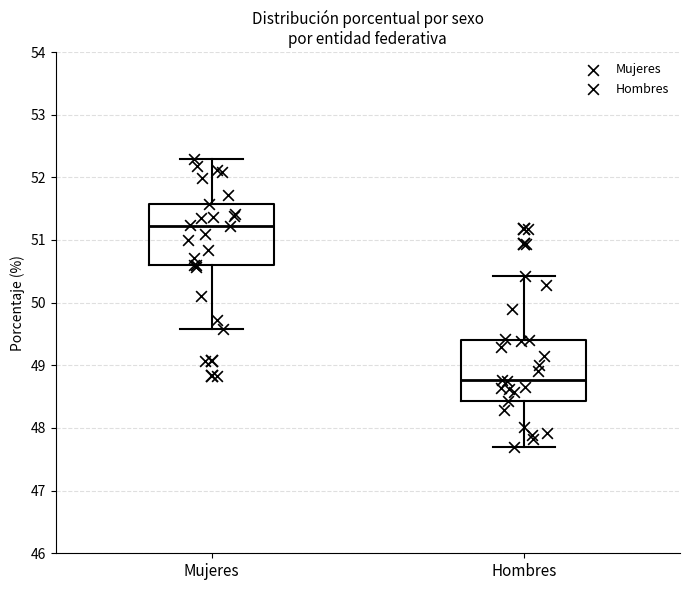

Which box's median line is the highest?

Mujeres